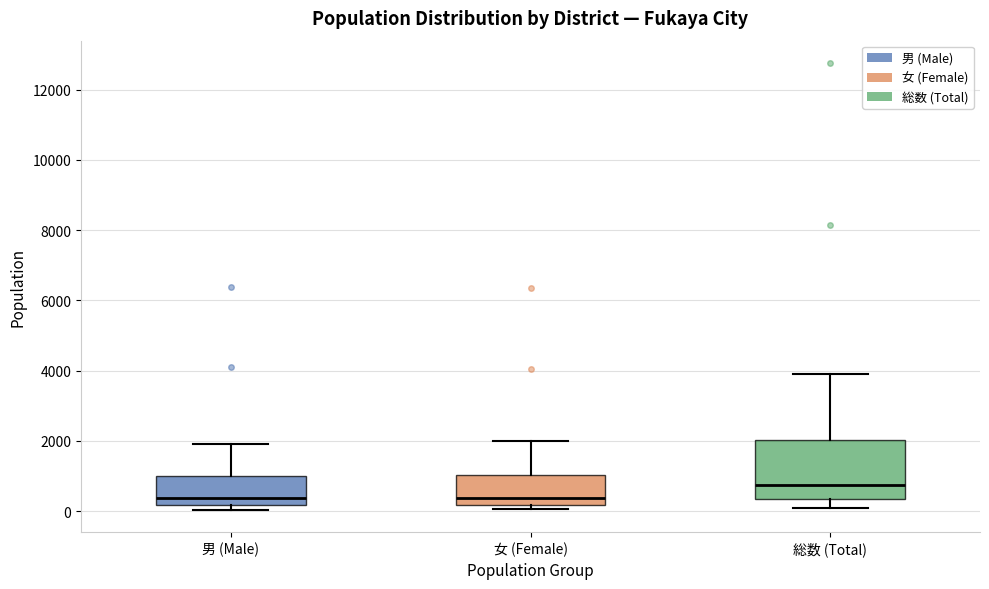

Comparing the boxes themselves (not the whiskers), which one is the tallest?

総数 (Total)